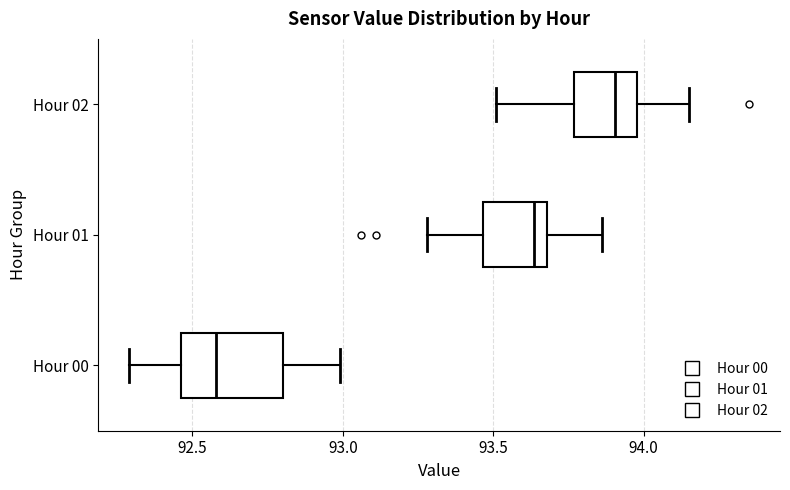

Reading bottom to top, transcribe this box plot: for each box, give where its median line is, the range the box spans, and where its two whiskers end, as read against the x-axis. The values are not printed on the chart, so give them approximately, as read against the axis.

Hour 00: median 92.60, box 92.45 to 92.80, whiskers 92.30 to 93.00
Hour 01: median 93.65, box 93.45 to 93.70, whiskers 93.30 to 93.85
Hour 02: median 93.90, box 93.75 to 94.00, whiskers 93.50 to 94.15